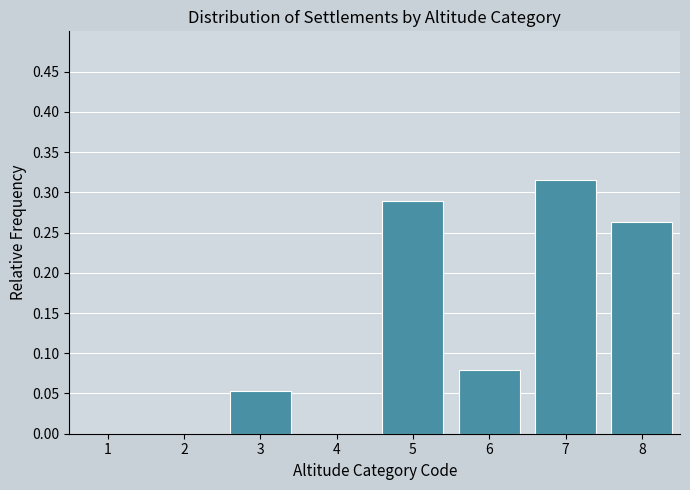

What is the sum of all values?

1.0